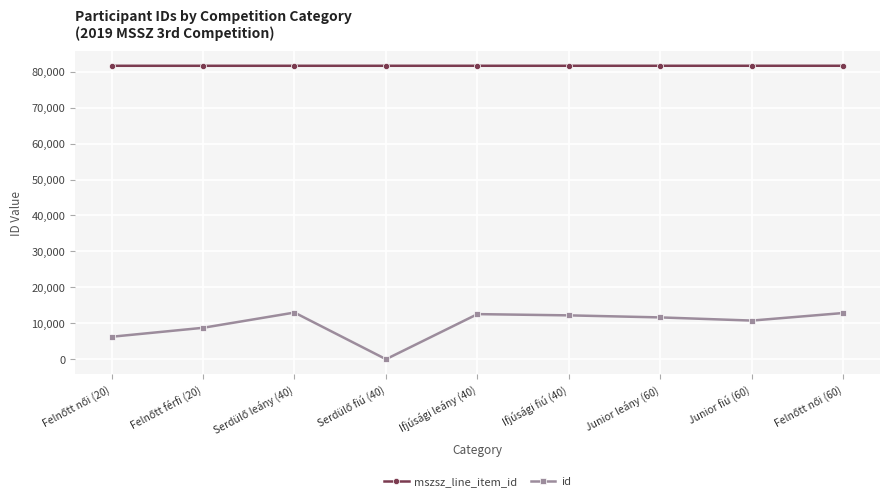

How many values in id are above zero?

8